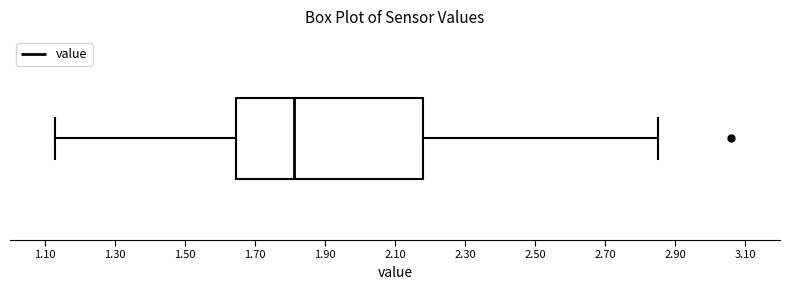

Transcribe this box plot: give where the median line is, the range the box spans, and where the two whiskers end, as read against the x-axis. The values are not printed on the chart, so give them approximately, as read against the axis.

median 1.82, box 1.64 to 2.18, whiskers 1.14 to 2.86